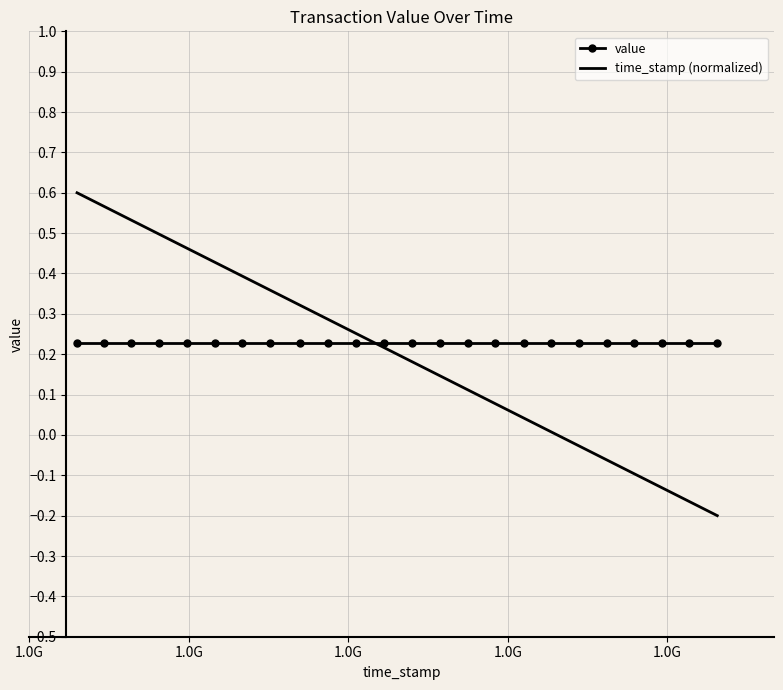

How many times do value and time_stamp (normalized) cross each other?

1